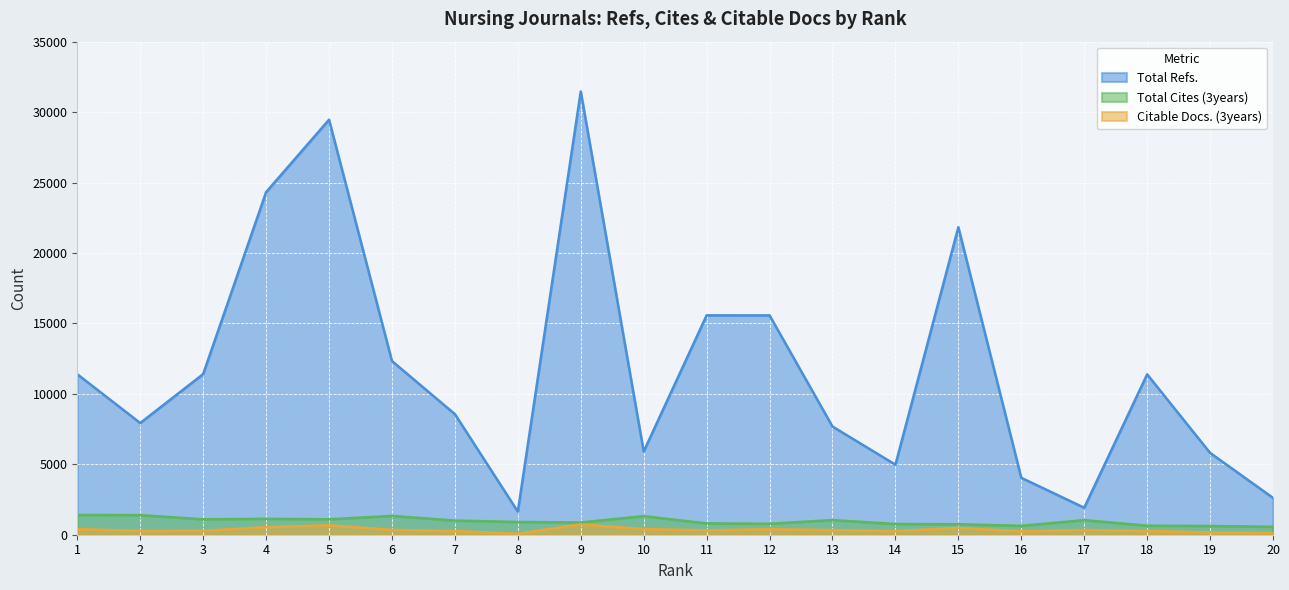

Reading left to right, what are all the values shown in this chart?

Total Refs.: 1=11391	2=7929	3=11402	4=24318	5=29461	6=12330	7=8559	8=1640	9=31462	10=5907	11=15571	12=15570	13=7682	14=4972	15=21827	16=4040	17=1916	18=11384	19=5809	20=2616
Total Cites (3years): 1=1405	2=1390	3=1094	4=1128	5=1095	6=1336	7=1004	8=905	9=870	10=1317	11=805	12=779	13=1039	14=762	15=743	16=634	17=1035	18=642	19=620	20=563
Citable Docs. (3years): 1=395	2=273	3=278	4=539	5=668	6=343	7=259	8=72	9=737	10=398	11=314	12=389	13=332	14=260	15=480	16=242	17=336	18=265	19=161	20=120